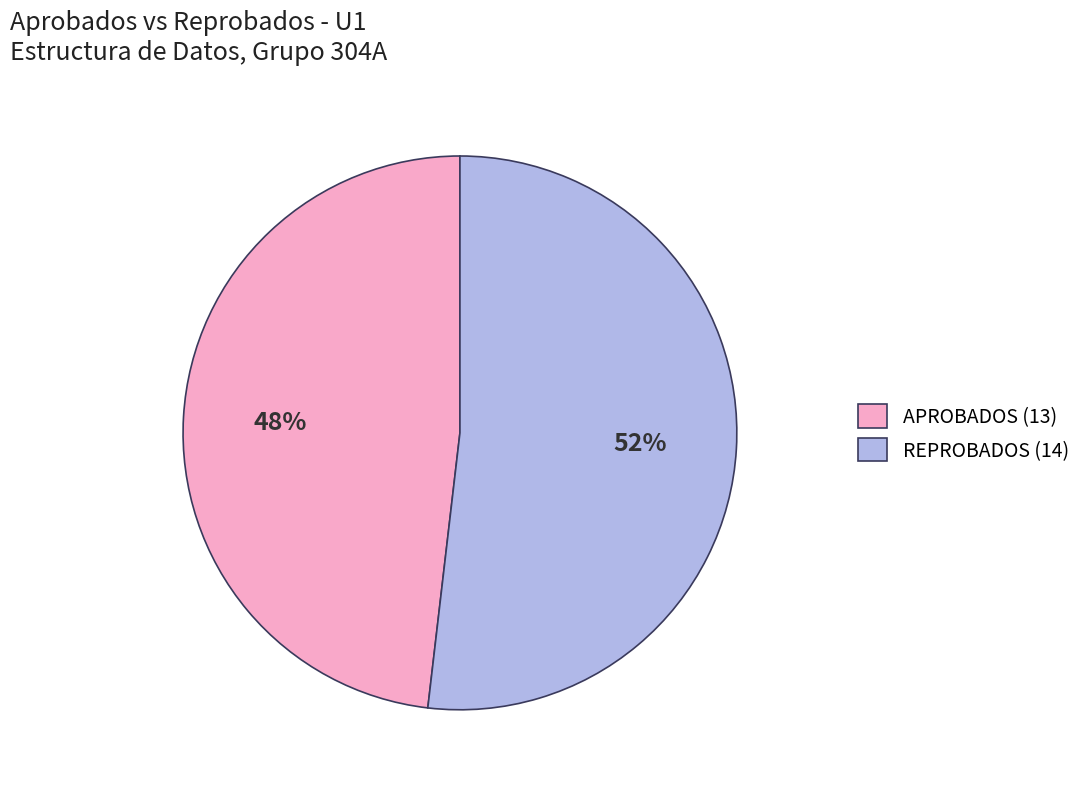

What is the majority slice?

REPROBADOS